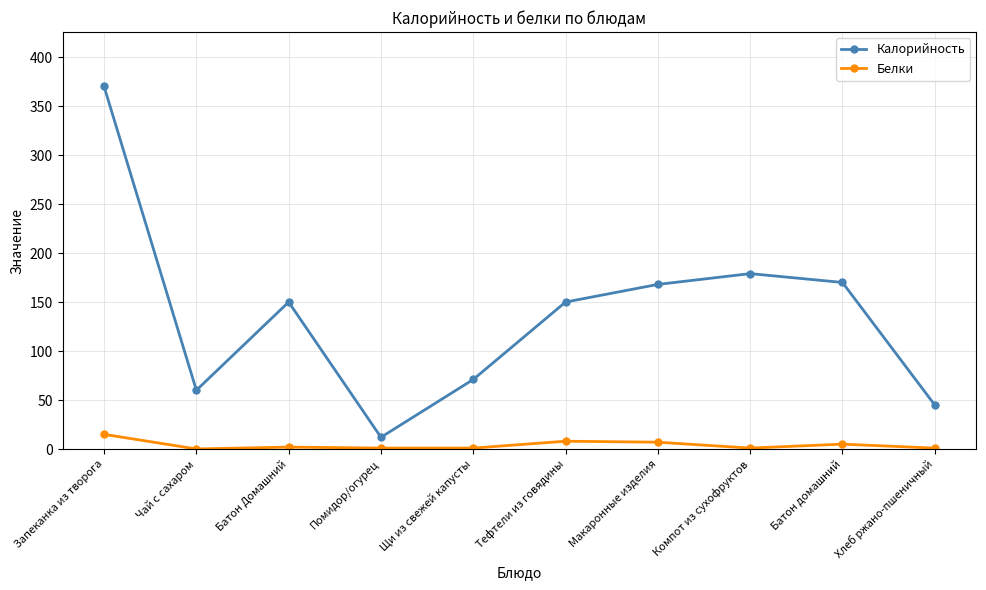

What is the sum of all Калорийность values?

1375.0